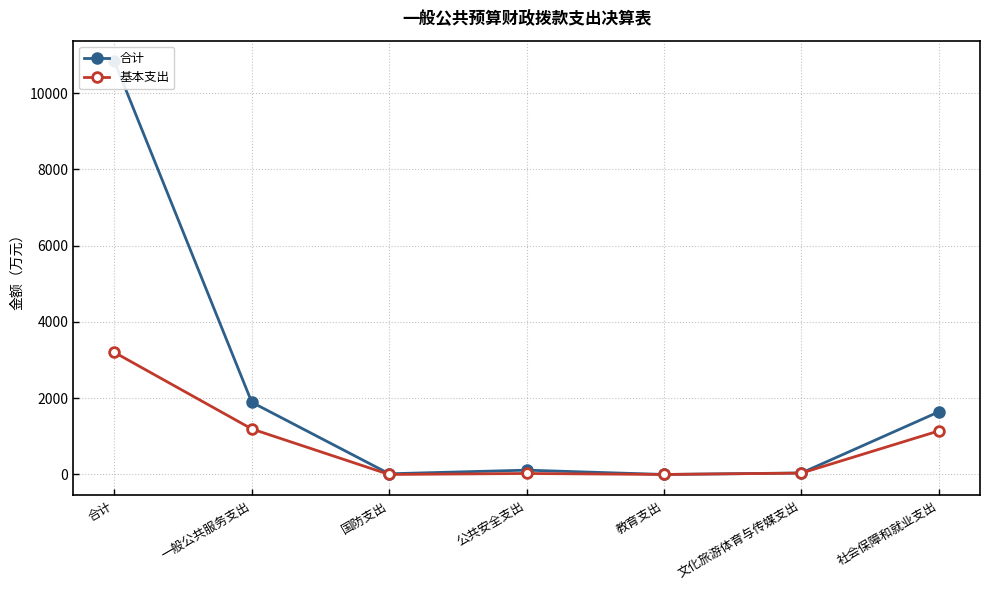

What is the sum of the 合计 values at 社会保障和就业支出 and 文化旅游体育与传媒支出?

1681.2